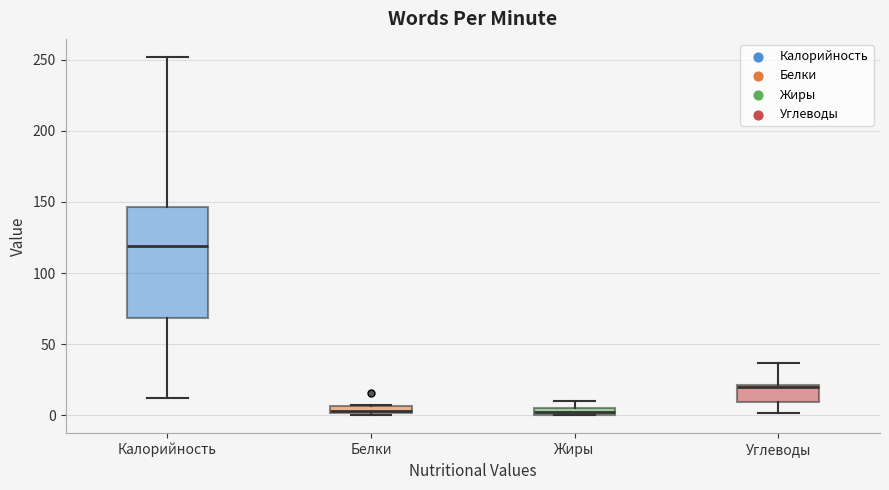

Comparing the boxes themselves (not the whiskers), which one is the tallest?

Калорийность